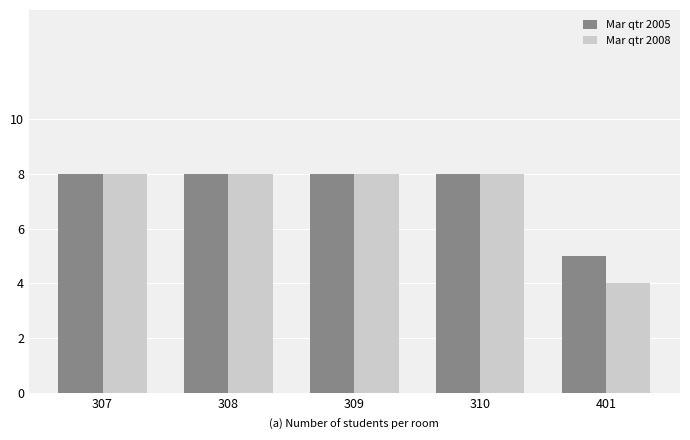

How many distinct data groups are displayed?

2